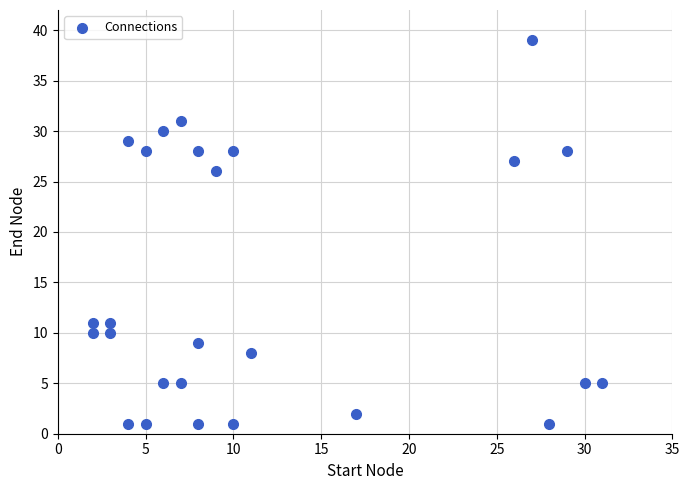

What Y value in the scatter plot is closest to 20?

26